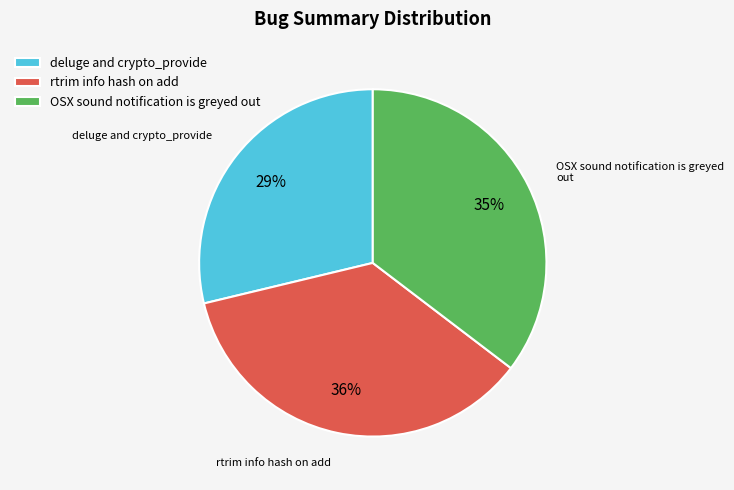

Is there a majority slice in this chart?

No